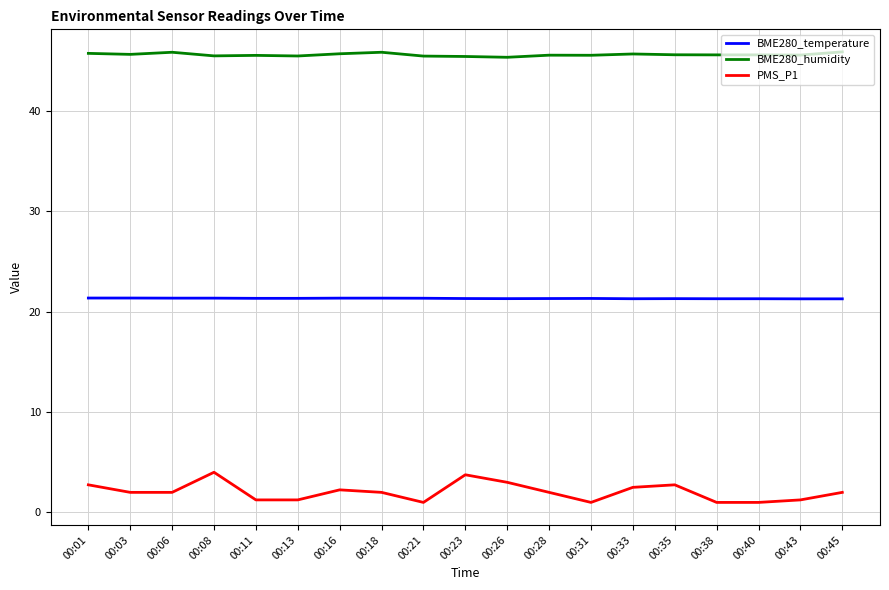

The value of BME280_humidity at 00:18 is 45.8. True or false?

True